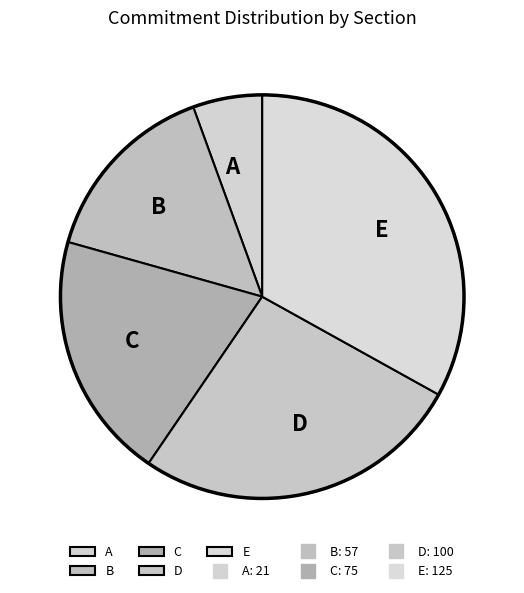

Is there a majority slice in this chart?

No